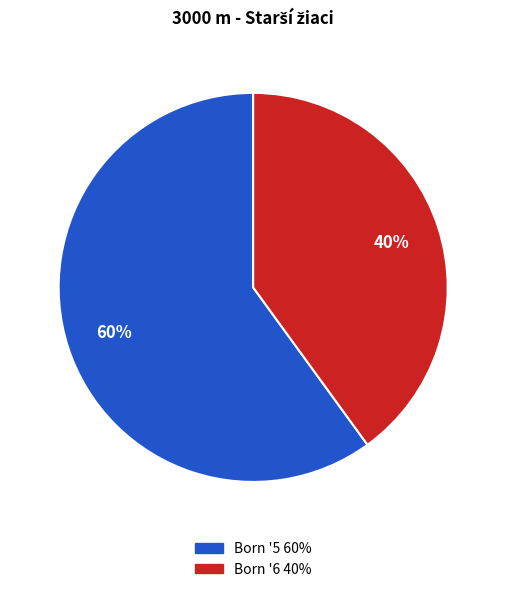

Is there a majority slice in this chart?

Yes